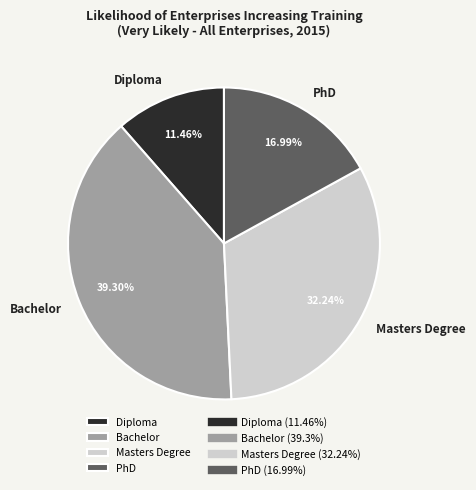

Combined, what portion of the pie is Masters Degree and PhD?

49.2%